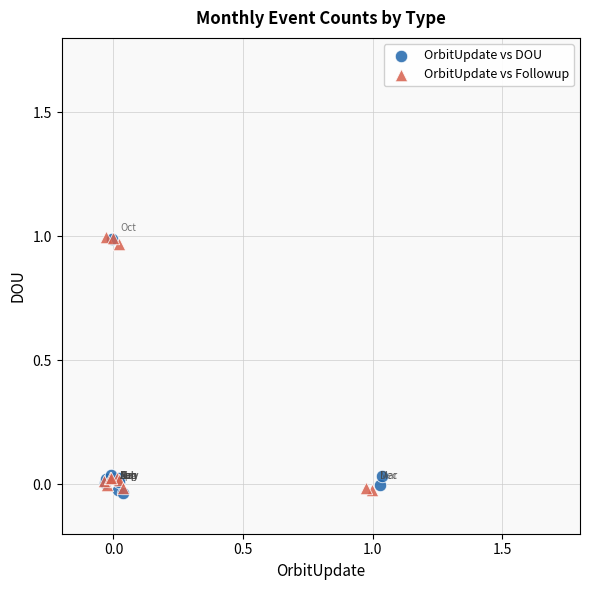

What are all the series names shown in the legend?

OrbitUpdate vs DOU, OrbitUpdate vs Followup